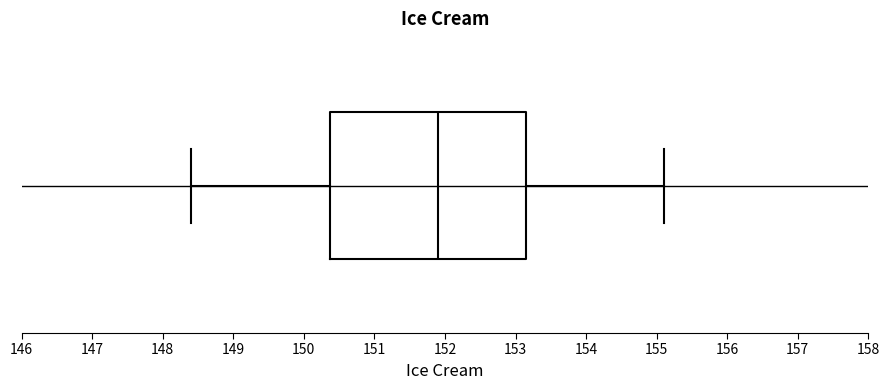

Where does the median line of the box sit on the x-axis? The values are not printed on the chart, so give them approximately, as read against the axis.

151.9